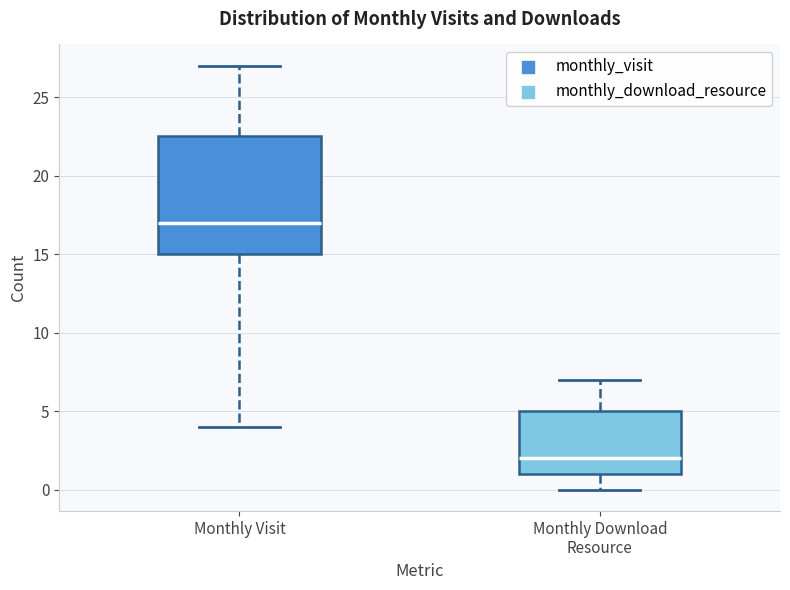

Where does the lower whisker of the box for Monthly Download Resource end on the y-axis? The values are not printed on the chart, so give them approximately, as read against the axis.

0.0